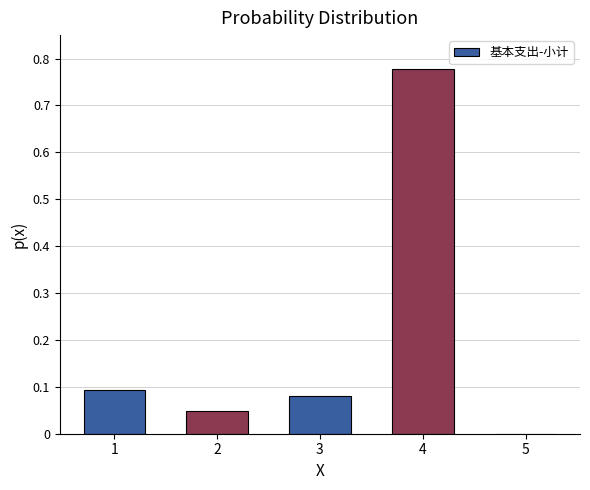

Which has a higher value, 4 or 2?

4